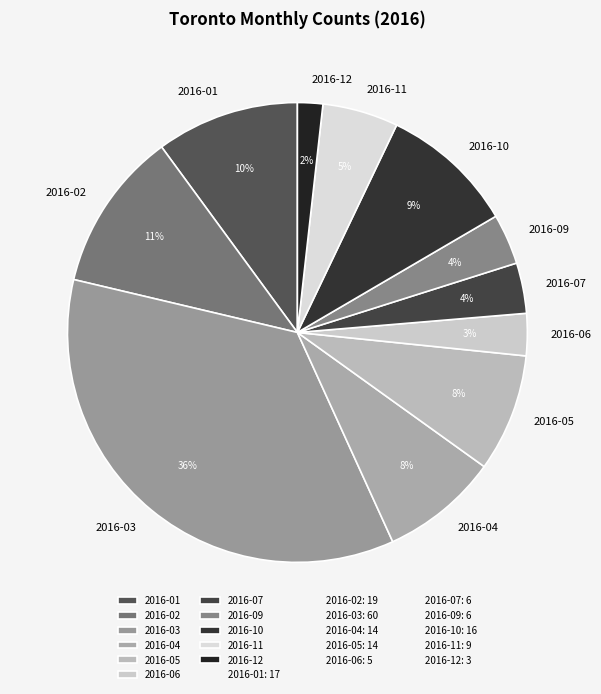

To the nearest percent, what is the difference between the 2016-10 and 2016-02 slice percentages?

2%